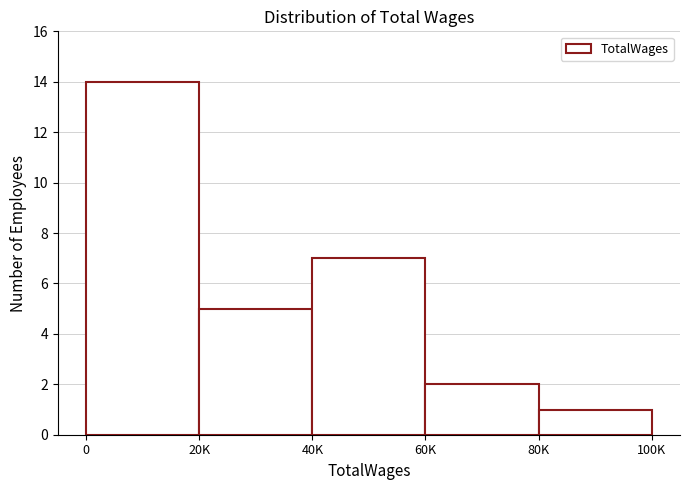

Reading left to right, what are all the values shown in this chart?

14	5	7	2	1